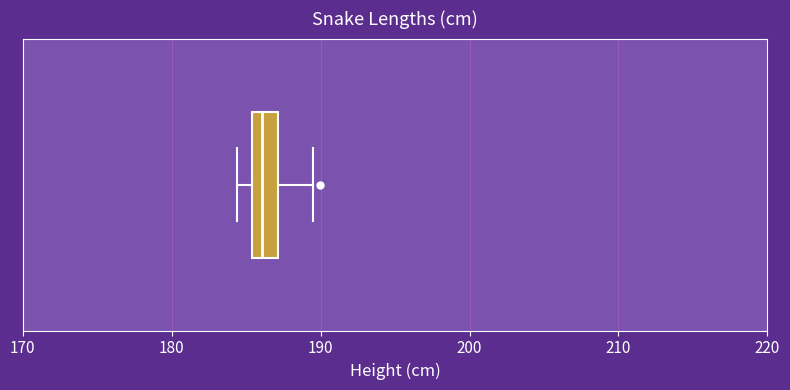

Read this box plot against the x-axis: the position of the median line, the range covered by the box, and the ends of both whiskers. The values are not printed on the chart, so give them approximately, as read against the axis.

median 186, box 185 to 187, whiskers 184 to 189